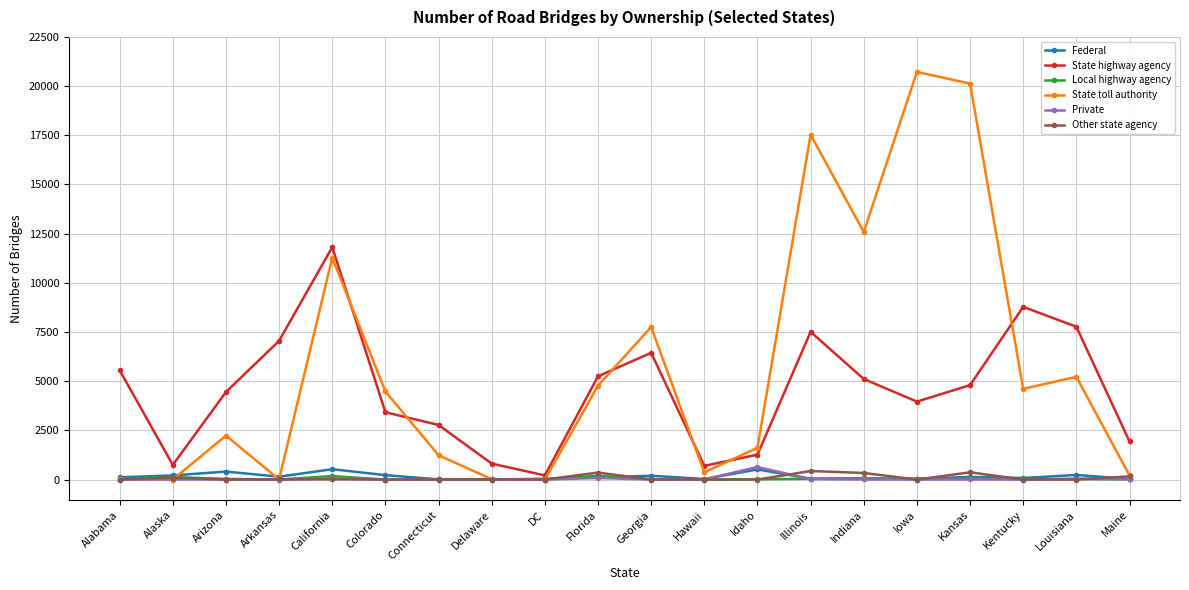

What is the sum of all Private values?

899